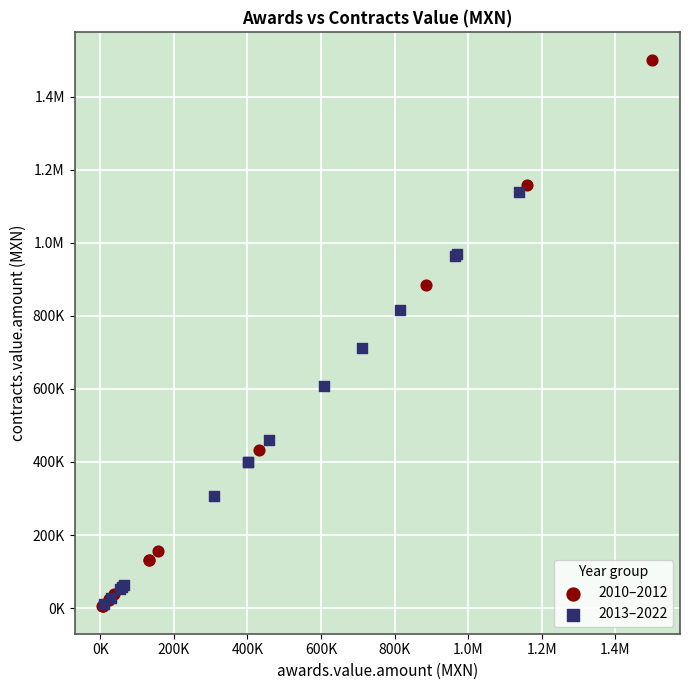

What are all the series names shown in the legend?

2010–2012, 2013–2022